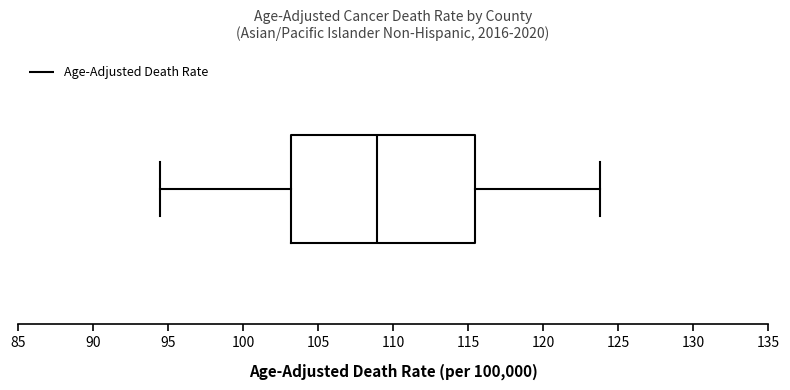

Where is the right edge of the box on the x-axis? The values are not printed on the chart, so give them approximately, as read against the axis.

115.5